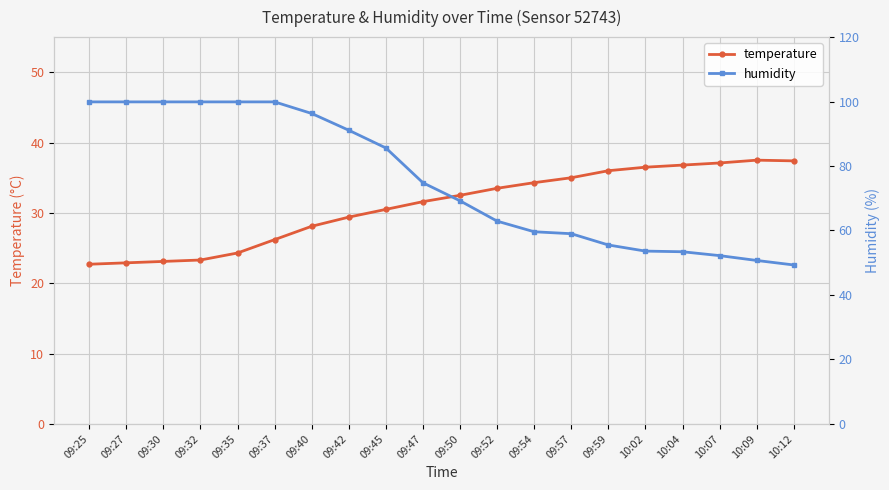

True or false: humidity and temperature intersect in this chart.

False